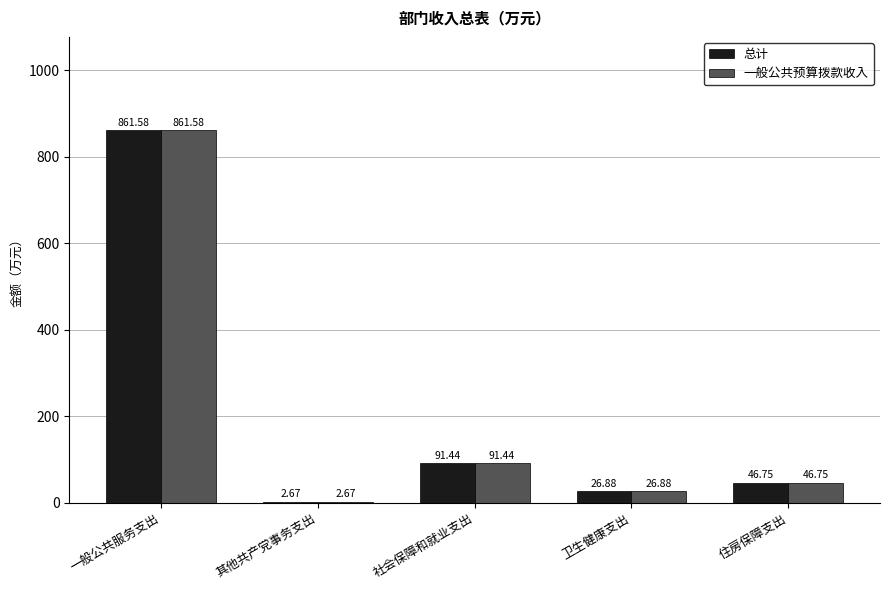

Which category has the highest value in the 总计 series?

一般公共服务支出